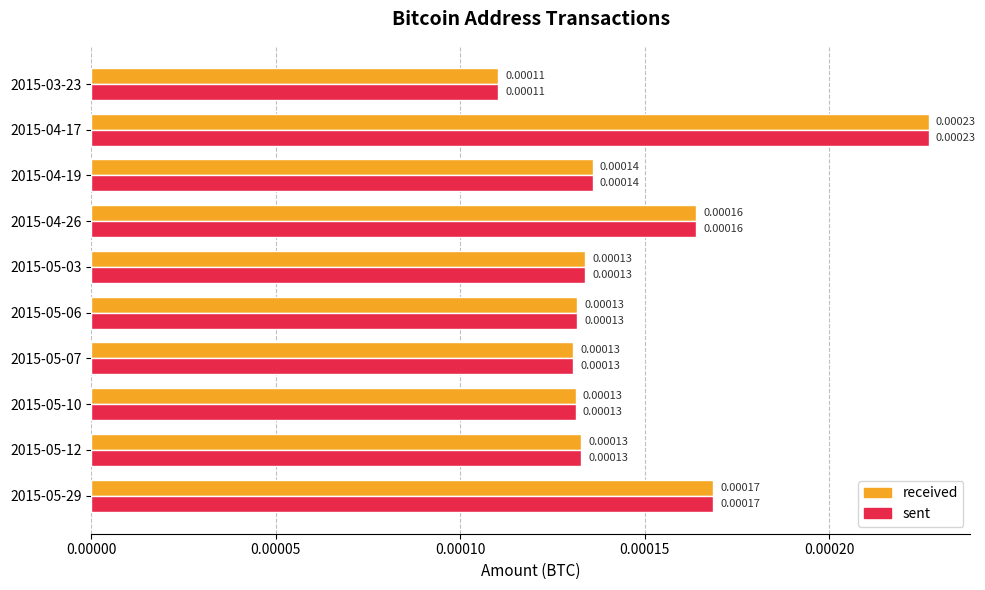

At which category is the sum across all series the highest?

2015-04-17